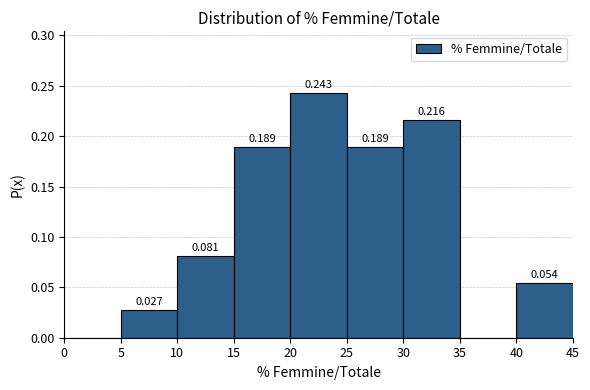

Over which range of the x-axis is the bar tallest?

20 to 25